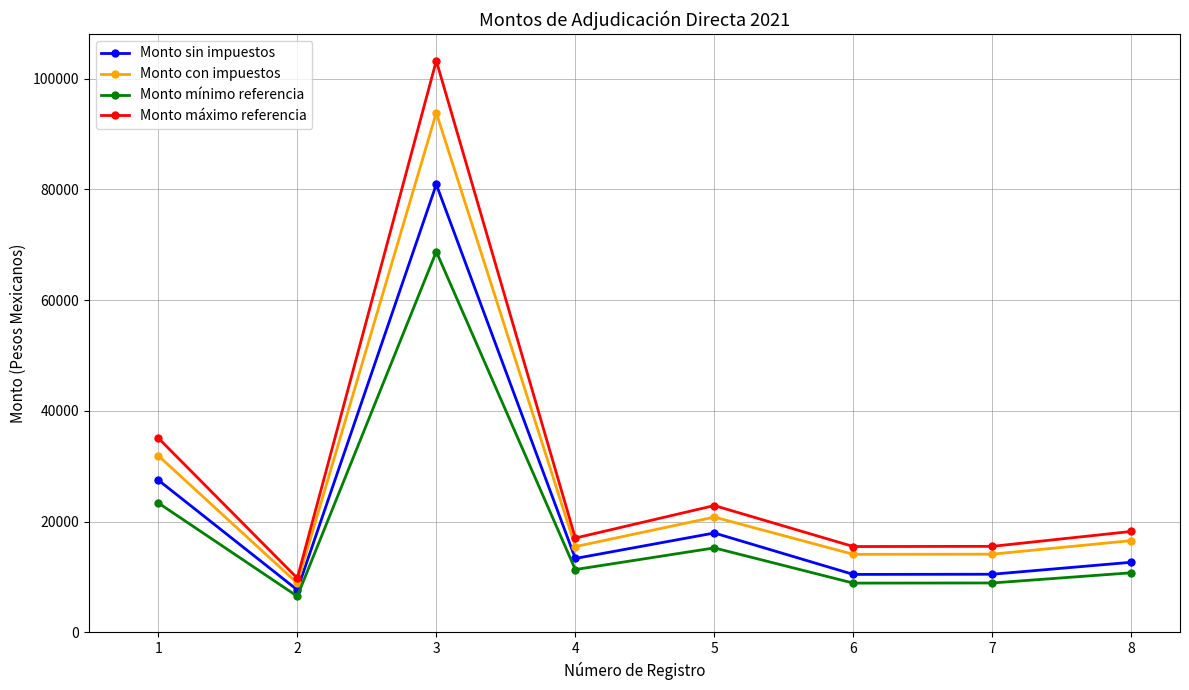

At 1, list the series in order from smallest to largest.

Monto mínimo referencia, Monto sin impuestos, Monto con impuestos, Monto máximo referencia